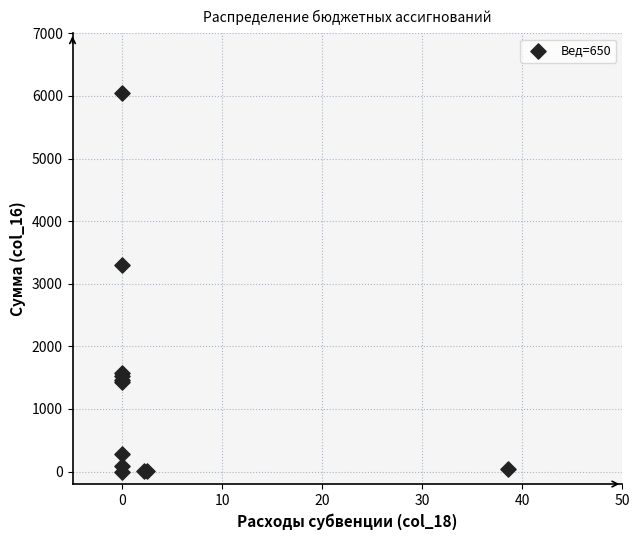

What Y value in the scatter plot is closest to 3023?

3300.2